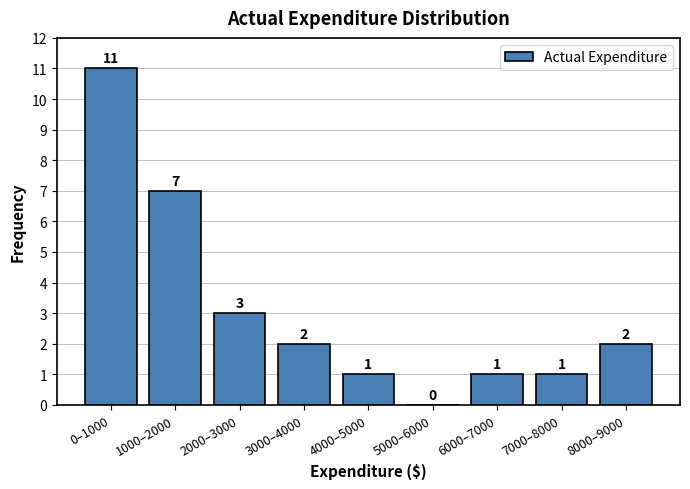

Reading left to right, transcribe all the data shown in this chart.

0–1000=11	1000–2000=7	2000–3000=3	3000–4000=2	4000–5000=1	5000–6000=0	6000–7000=1	7000–8000=1	8000–9000=2